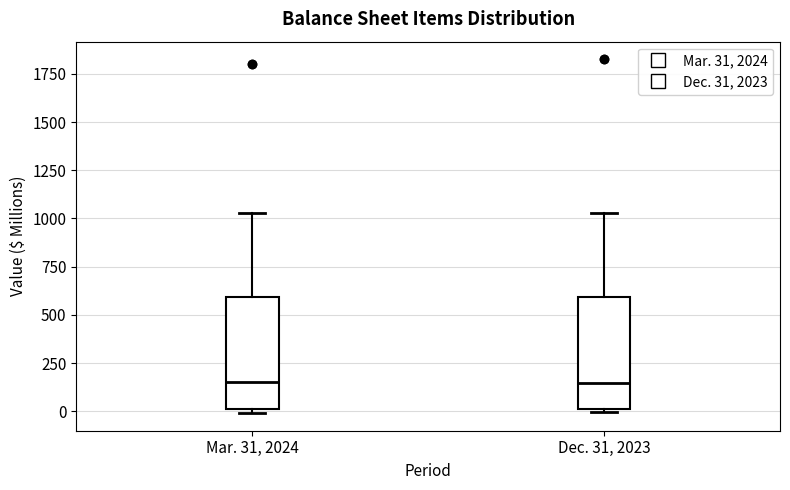

Reading left to right, read every box against the y-axis: the position of its median line, the range the box covers, and the ends of its whiskers. The values are not printed on the chart, so give them approximately, as read against the axis.

Mar. 31, 2024: median 150, box 0 to 600, whiskers 0 (just below the box's lower edge) to 1050
Dec. 31, 2023: median 150, box 0 to 600, whiskers 0 to 1050